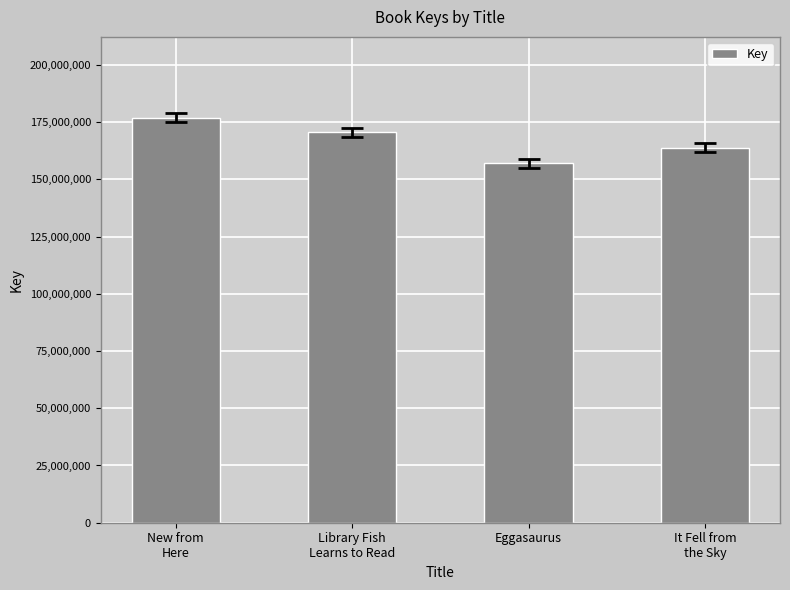

Reading left to right, what are all the values shown in this chart?

176857443	170484217	157075256	163739941